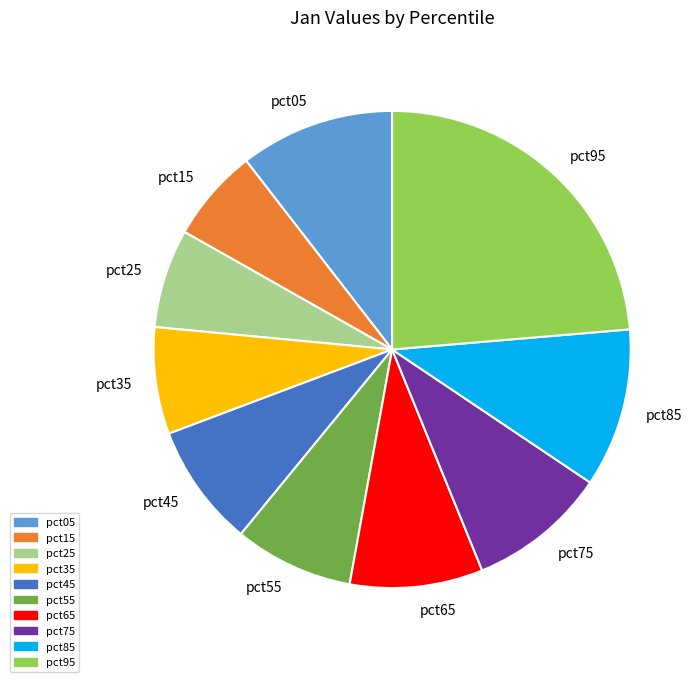

Is it true that pct85 is 11% of the pie?

True